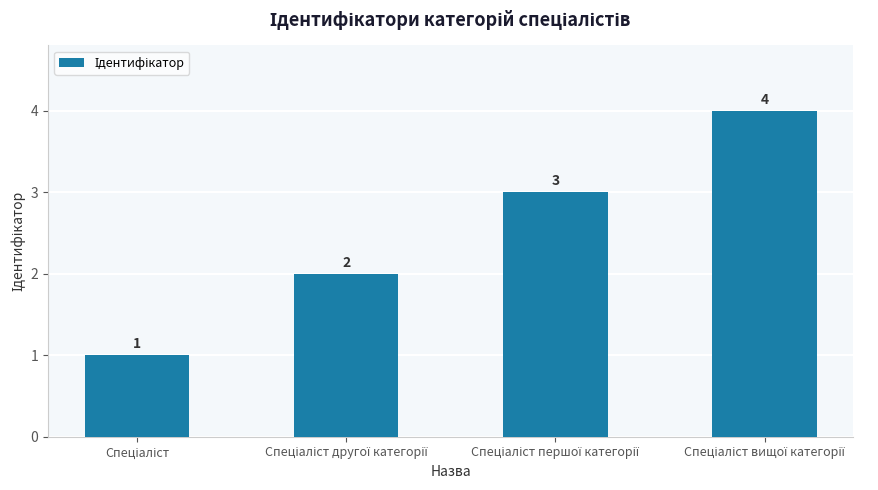

What is the value of the 1st bar from the left?

1